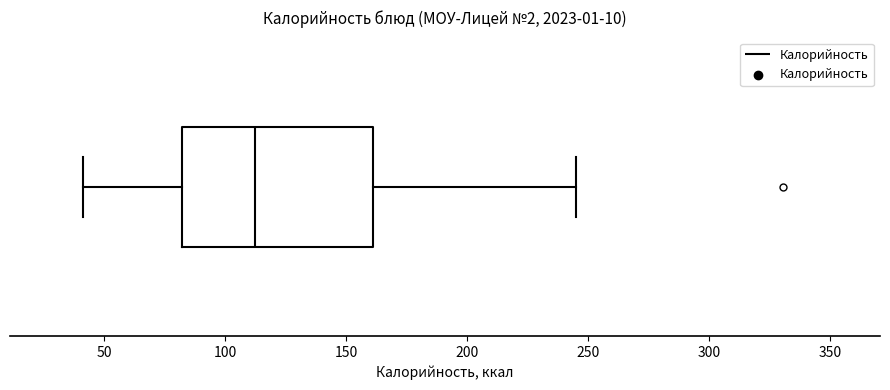

Where is the left edge of the box on the x-axis? The values are not printed on the chart, so give them approximately, as read against the axis.

80